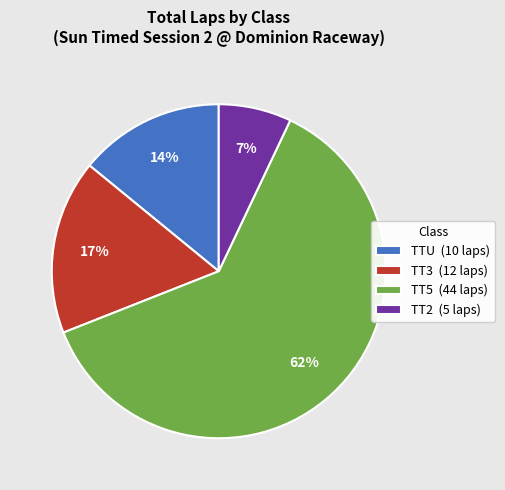

Count the number of slices in the pie.

4